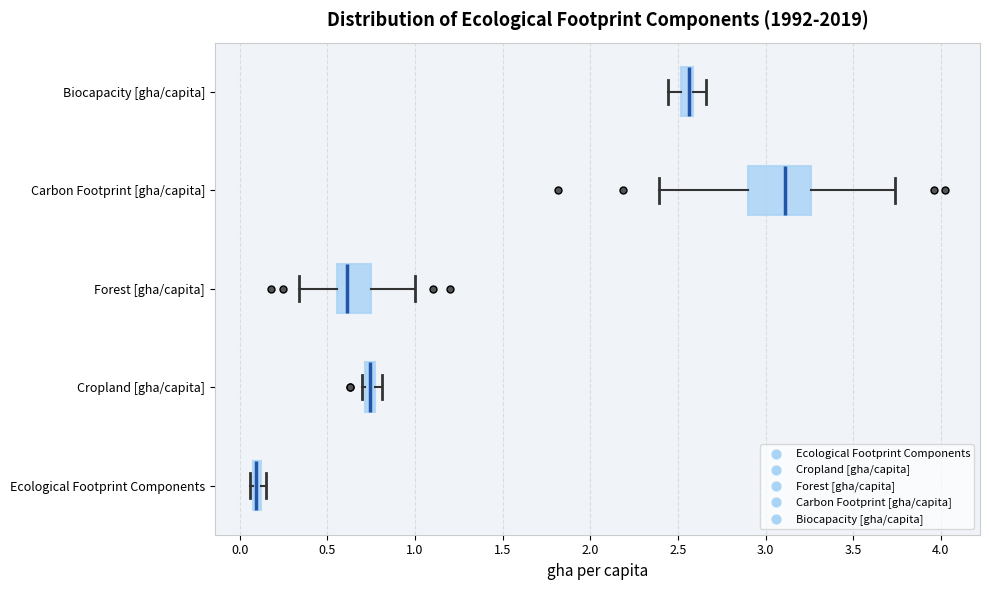

Where does the median line of the box for Carbon Footprint [gha/capita] sit on the x-axis? The values are not printed on the chart, so give them approximately, as read against the axis.

3.10